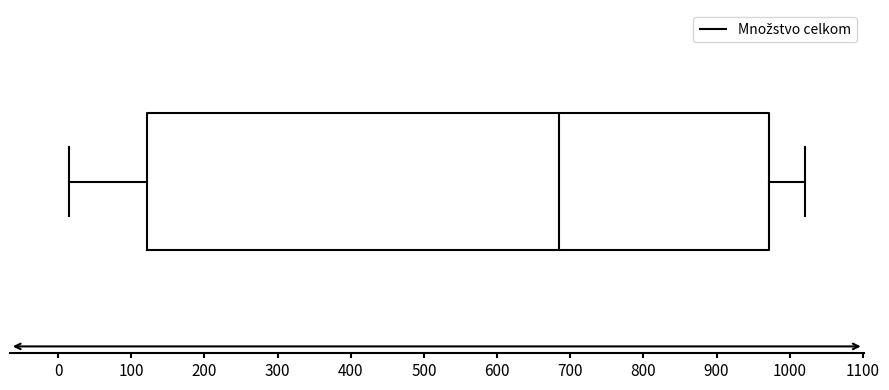

Where does the right whisker of the box end on the x-axis? The values are not printed on the chart, so give them approximately, as read against the axis.

1020